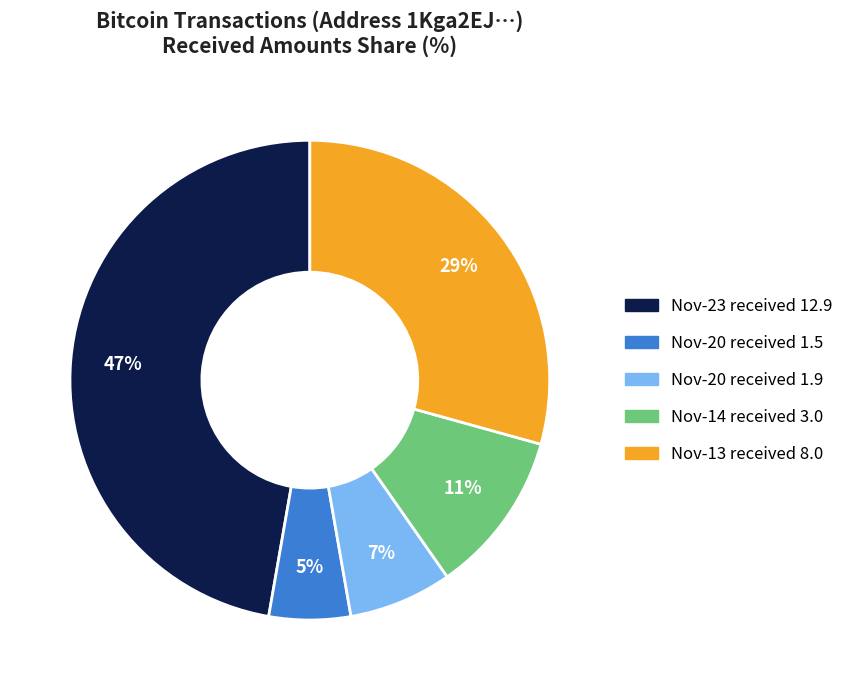

Approximately how many times larger is the value at Nov-23 received 12.9 compared to Nov-13 received 8.0?

1.6